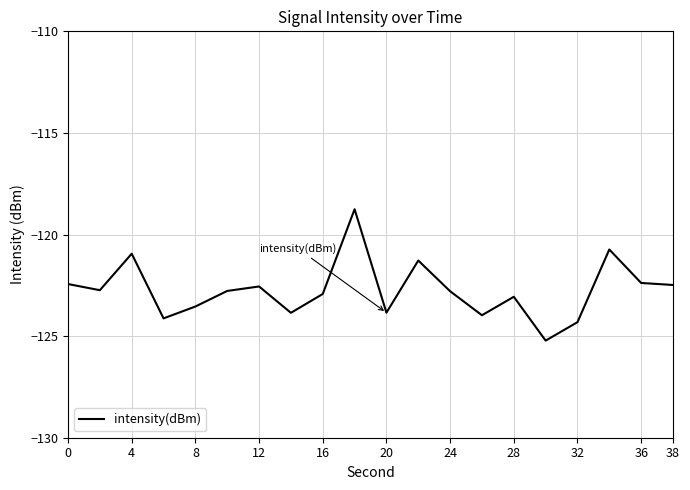

What is the smallest value displayed?

-125.2